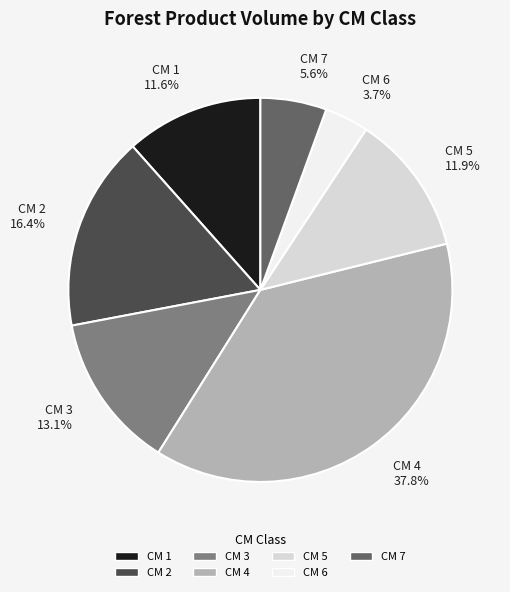

To the nearest percent, what is the difference between the largest and smallest slice percentages?

34%